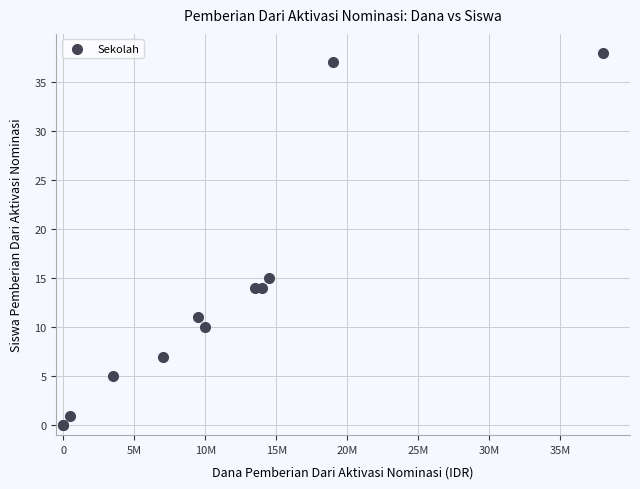

What Y value in the scatter plot is closest to 19?

15